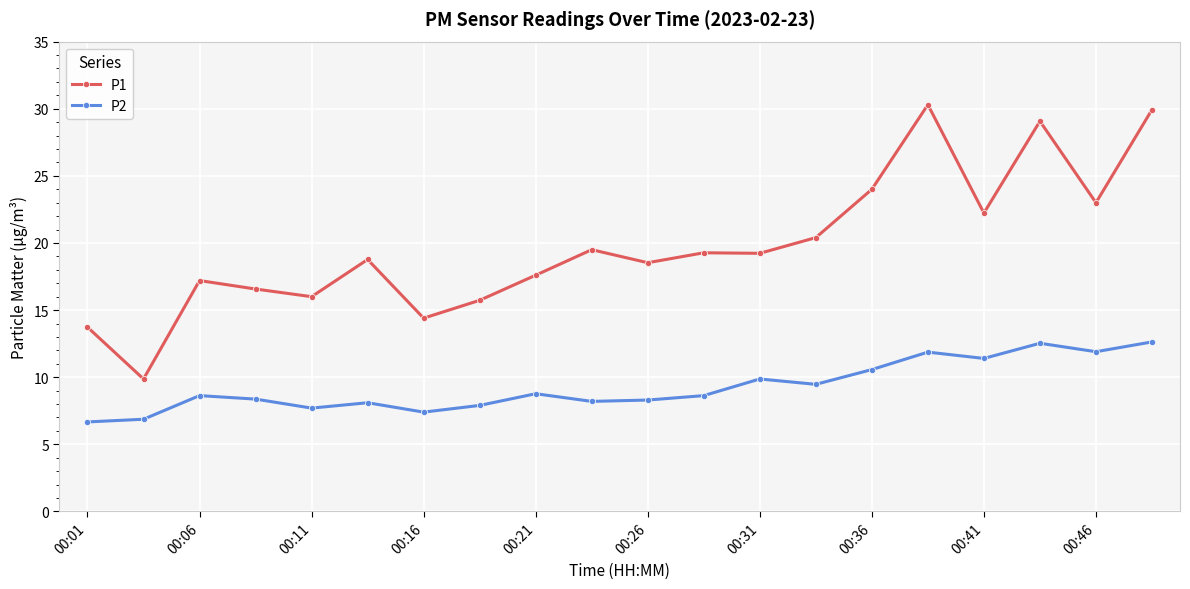

What is the minimum value for P1?

9.9